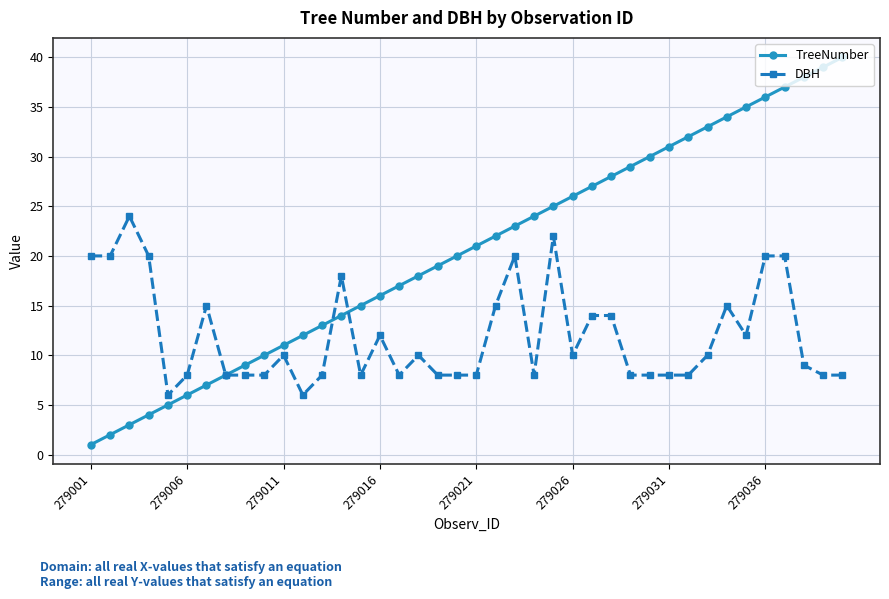

Which series has the widest spread of values?

TreeNumber